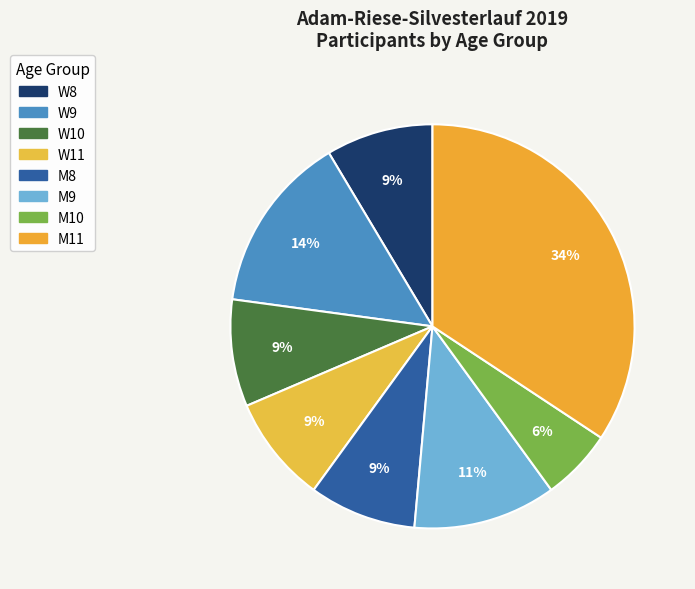

What is the smallest slice in the pie chart?

M10